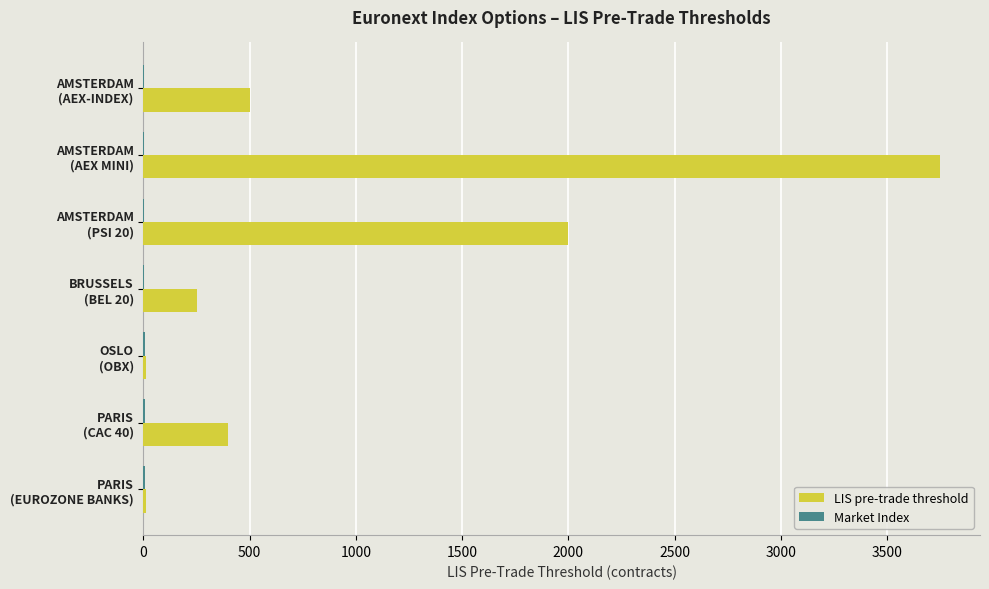

Which series has the largest total across all categories?

LIS pre-trade threshold